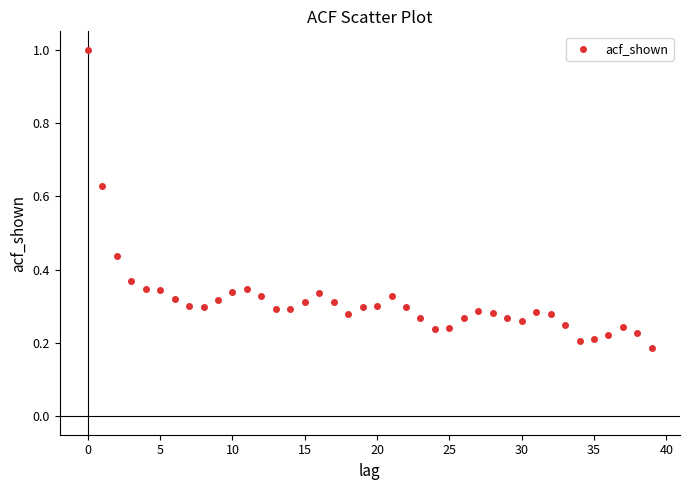

What is the range of Y values (max minus min)?

0.8